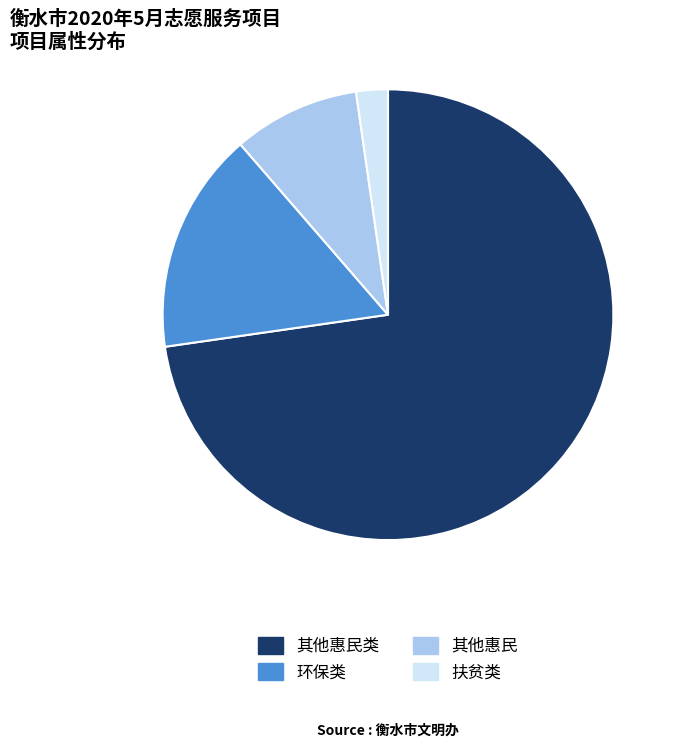

Is the sum of 扶贫类 and 环保类 greater than half?

No